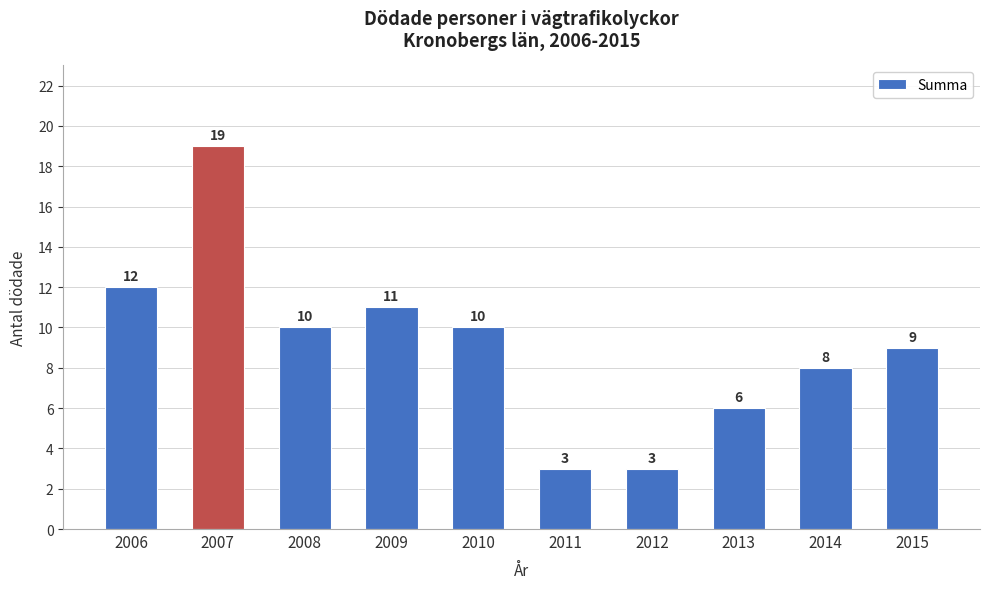

How many data points does each series have?

10